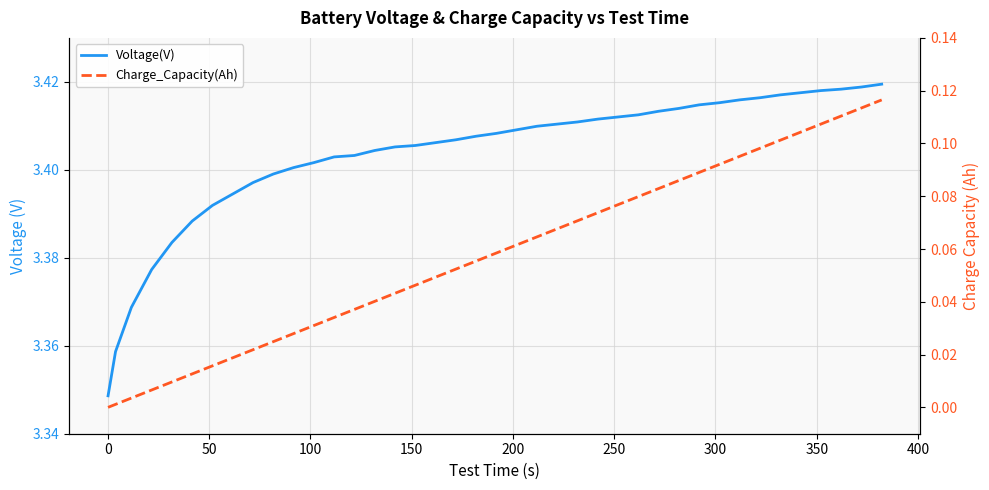

True or false: Charge_Capacity(Ah) and Voltage(V) intersect in this chart.

False